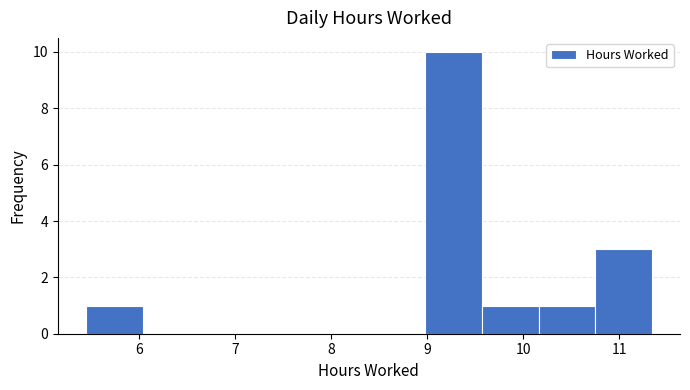

Reading left to right, list every bar in this chart as the range it spans on the x-axis followed by its height. Neither the bar edges nor the heights are printed on the chart, so give them approximately, as read against the axes.

5.5 to 6.0: 1
6.0 to 6.6: 0
6.6 to 7.2: 0
7.2 to 7.8: 0
7.8 to 8.4: 0
8.4 to 9.0: 0
9.0 to 9.6: 10
9.6 to 10.2: 1
10.2 to 10.8: 1
10.8 to 11.3: 3